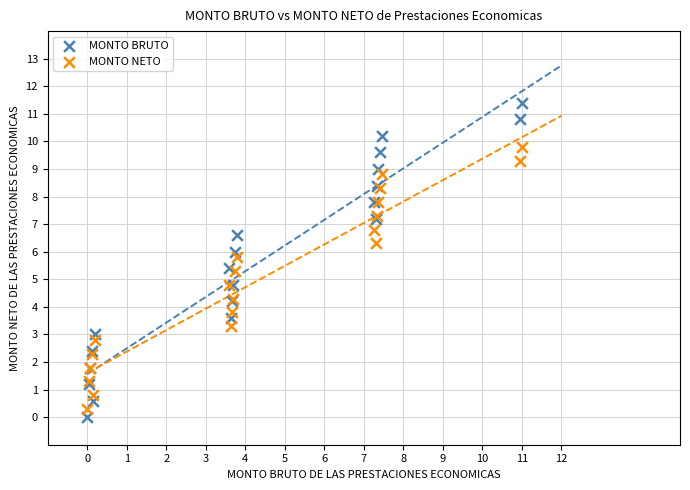

Which series contains the highest Y value?

MONTO BRUTO